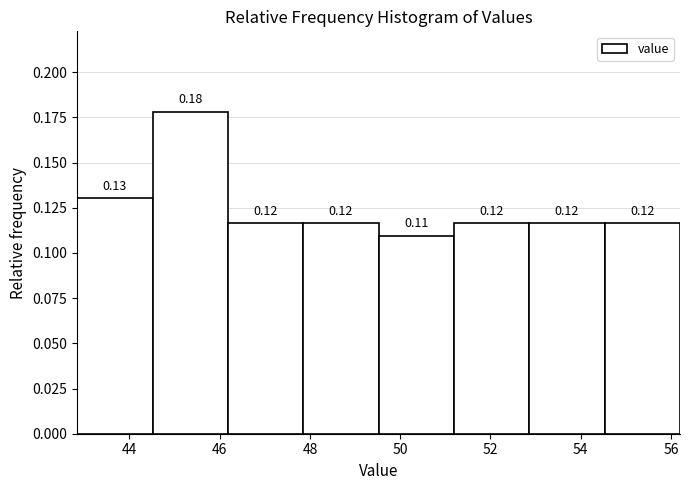

Over which range of the x-axis is the bar tallest?

44.6 to 46.2